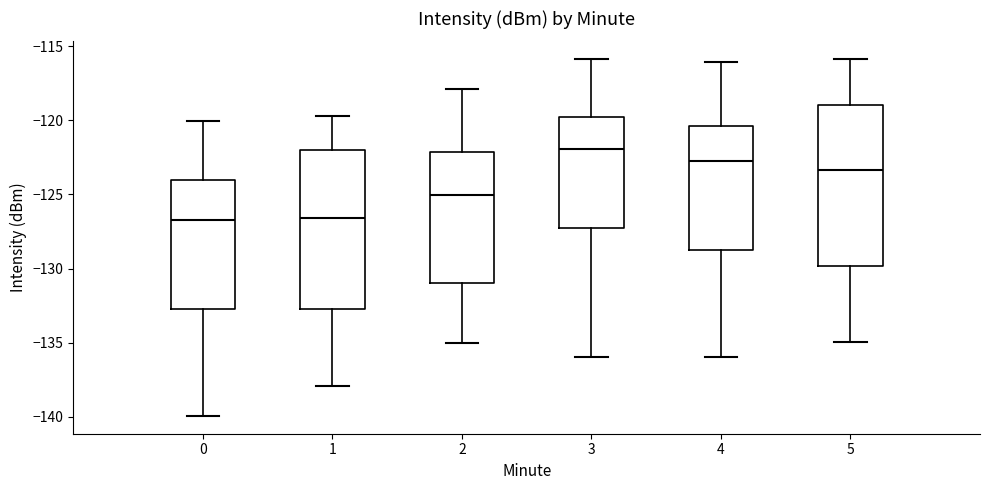

Where does the median line of the box at x = 2 sit on the y-axis? The values are not printed on the chart, so give them approximately, as read against the axis.

-125.0